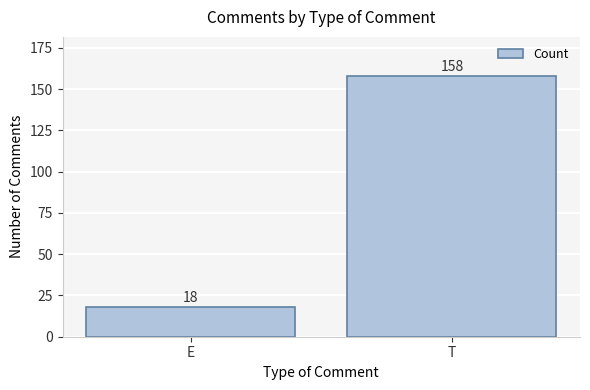

What is the label of the 1st bar from the right?

T